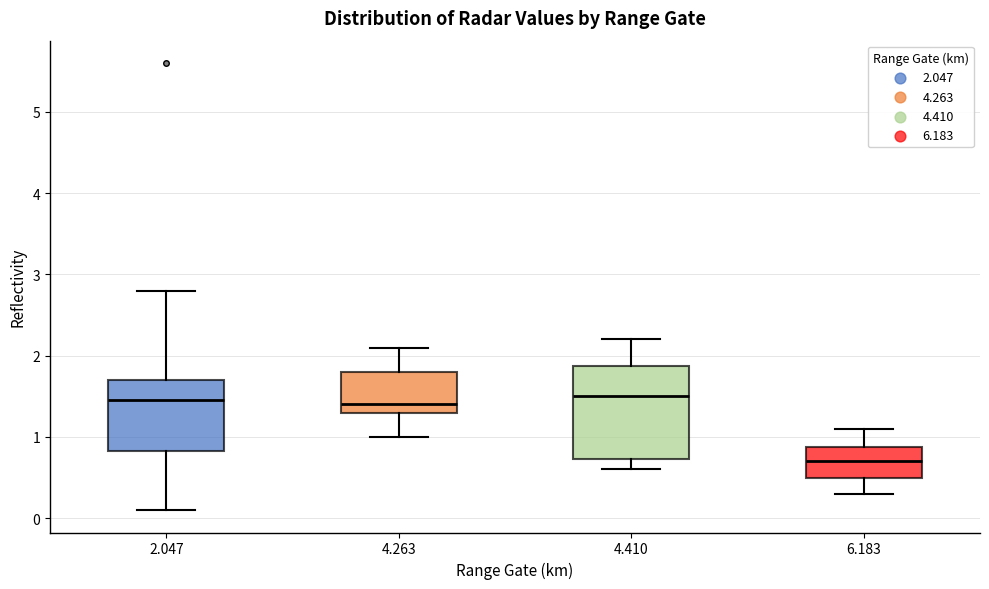

Reading left to right, transcribe this box plot: for each box, give where its median line is, the range the box spans, and where its two whiskers end, as read against the y-axis. The values are not printed on the chart, so give them approximately, as read against the axis.

2.047: median 1.5, box 0.8 to 1.7, whiskers 0.1 to 2.8
4.263: median 1.4, box 1.3 to 1.8, whiskers 1.0 to 2.1
4.410: median 1.5, box 0.7 to 1.9, whiskers 0.6 to 2.2
6.183: median 0.7, box 0.5 to 0.9, whiskers 0.3 to 1.1